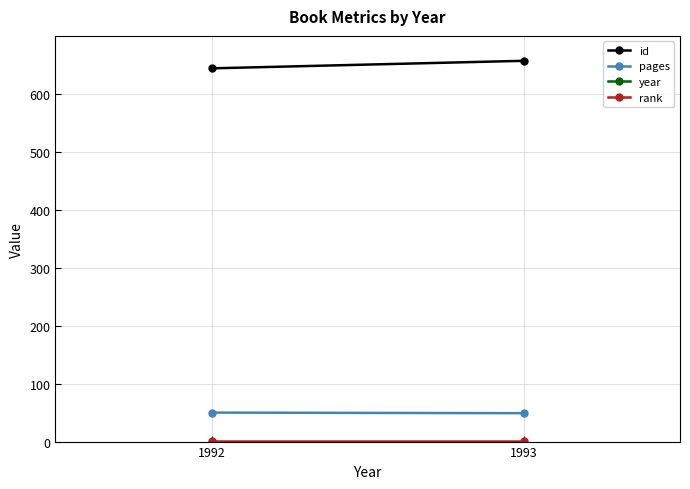

List the series in order of their peak value, lowest first.

rank, pages, id, year